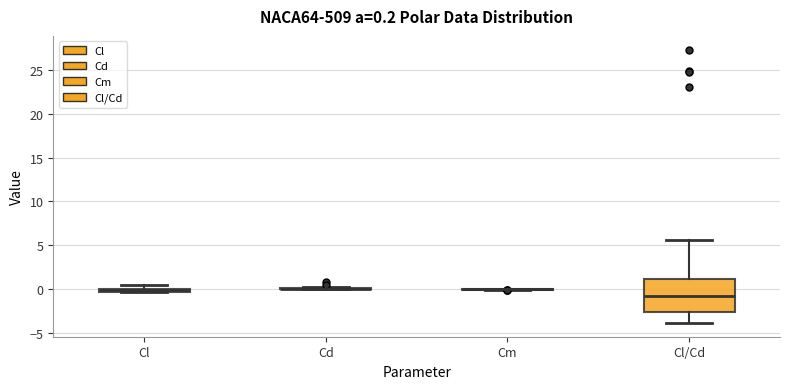

Comparing the boxes themselves (not the whiskers), which one is the tallest?

Cl/Cd